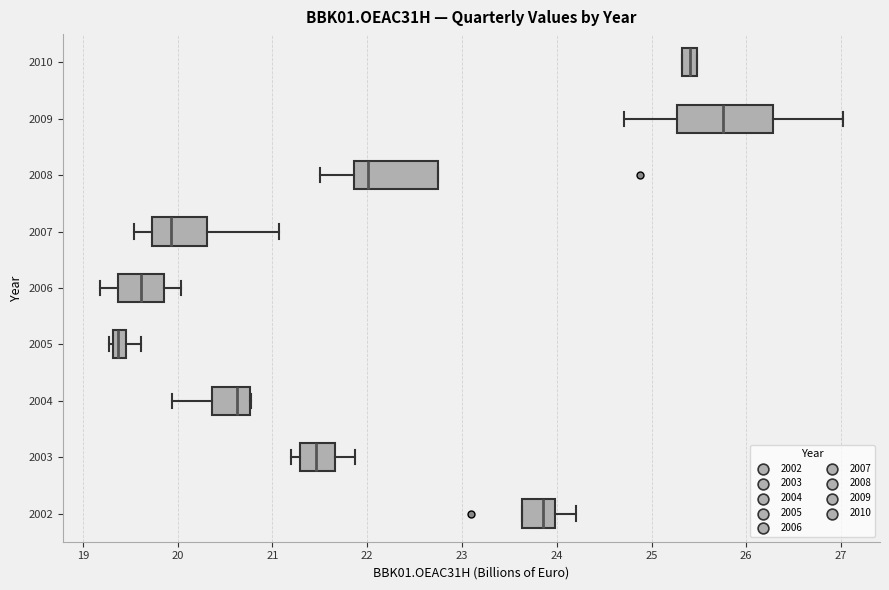

Where does the median line of the box at y = 2002 sit on the x-axis? The values are not printed on the chart, so give them approximately, as read against the axis.

23.9